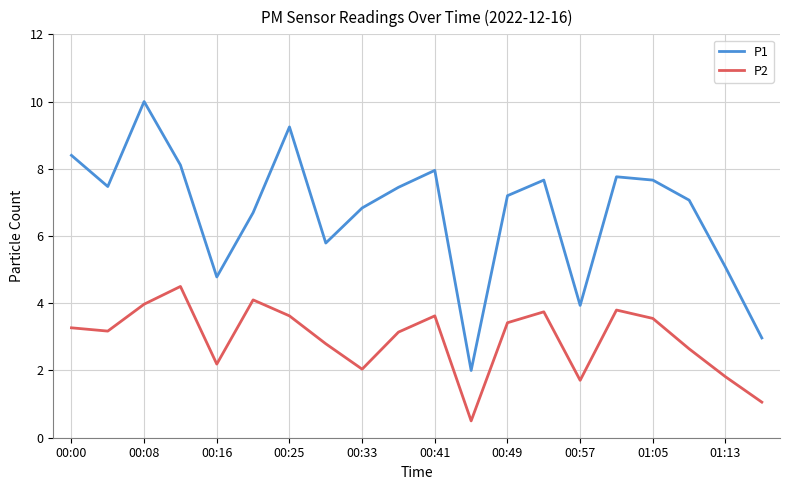

What is the difference between the maximum and minimum values in the P1 series?

8.0